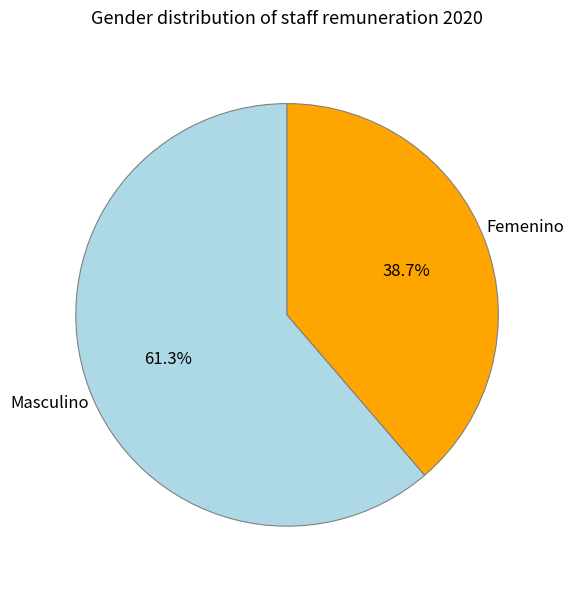

Is there any slice that represents more than half of the pie?

Yes